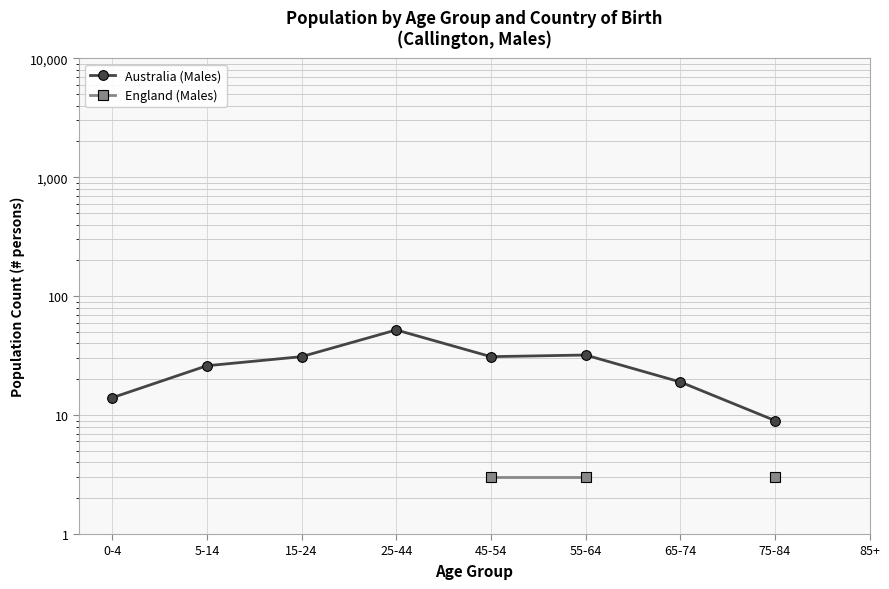

What position from the left is 55-64?

6